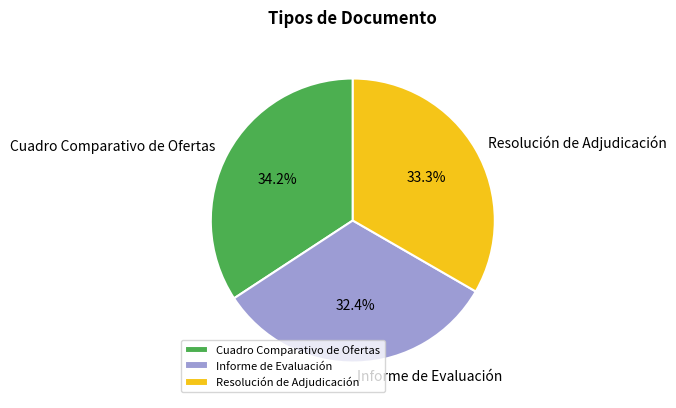

The Cuadro Comparativo de Ofertas slice represents 34% of the pie. True or false?

True